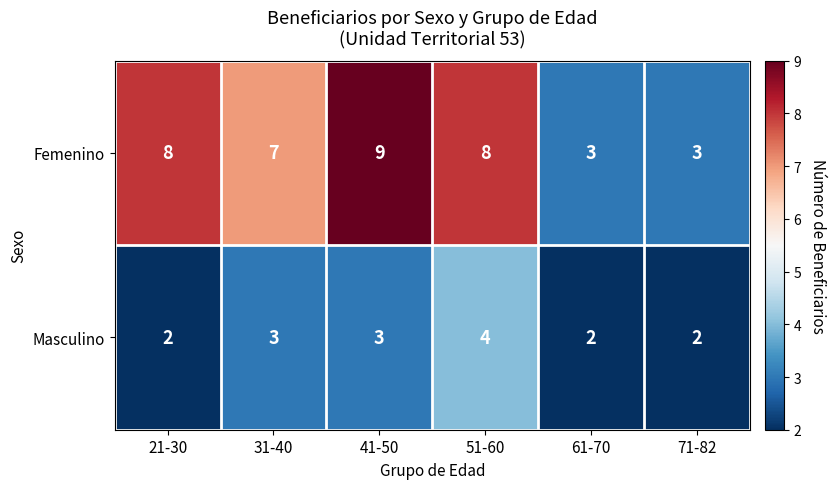

The Femenino series shows 9 at 41-50. True or false?

True